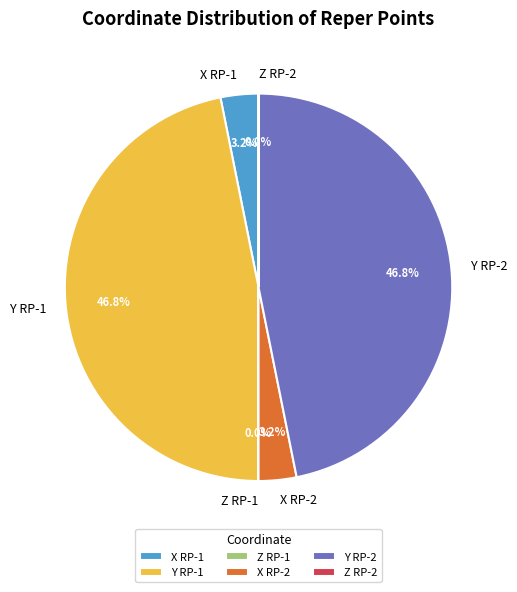

Is X RP-1 the majority of the pie?

No